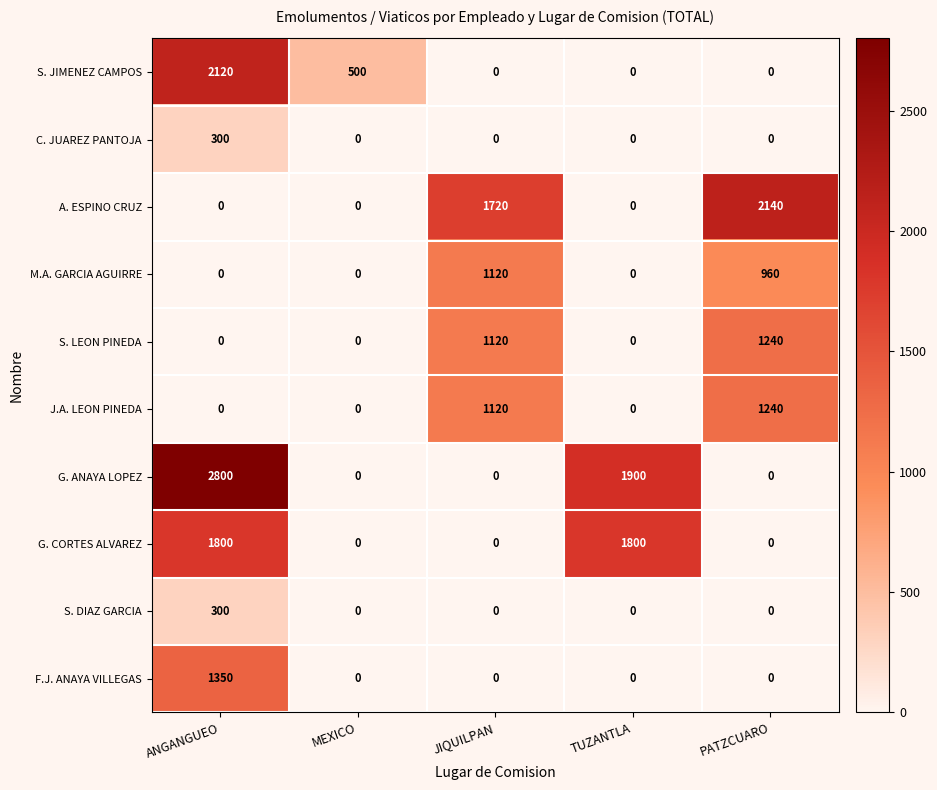

At which category is the sum across all series the highest?

ANGANGUEO